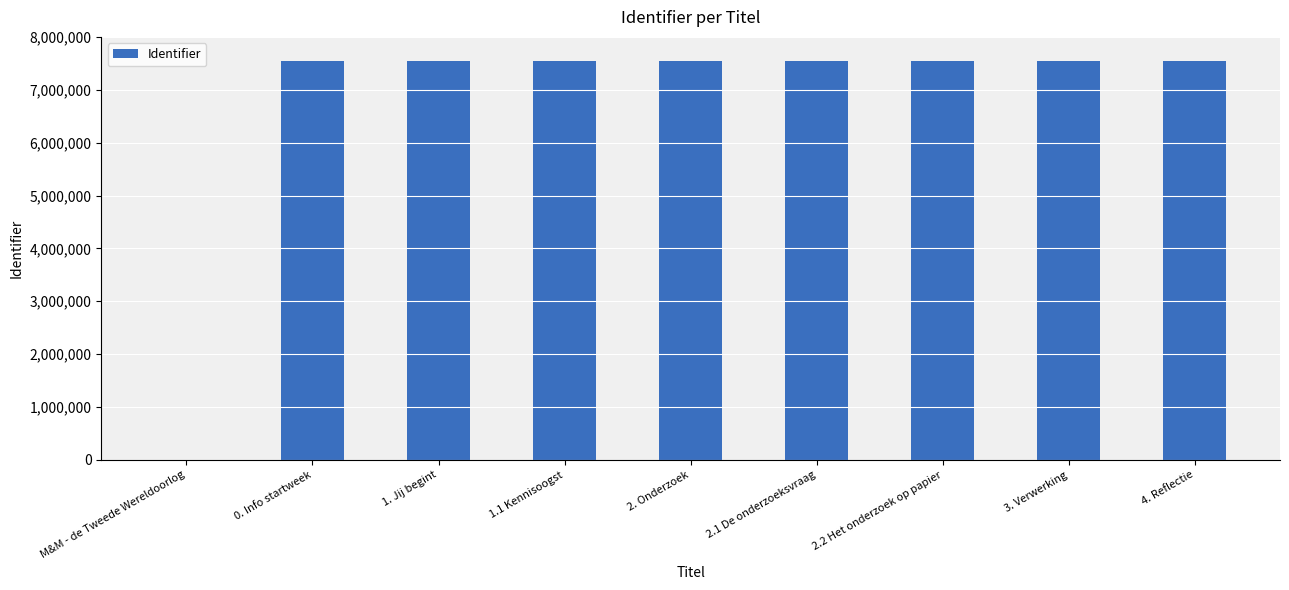

What is the sum of the values at 4. Reflectie and M&M - de Tweede Wereldoorlog?

7544047